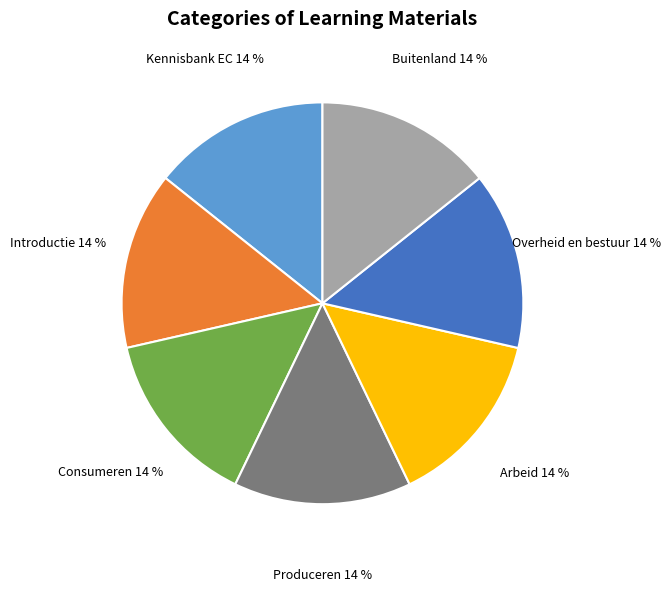

Does any single category account for the majority?

No